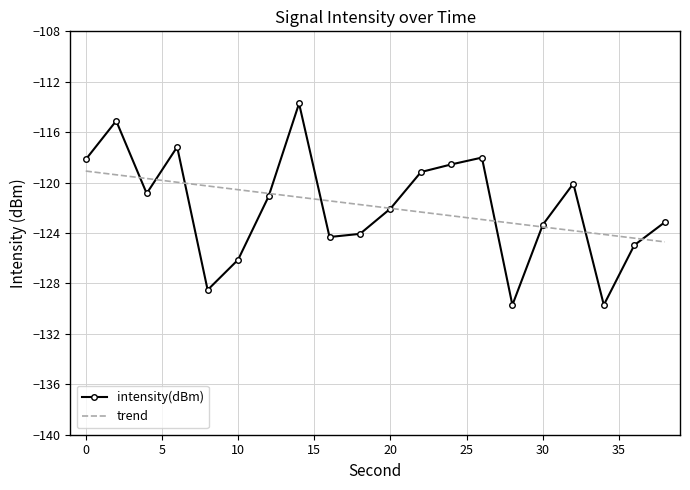

List the labels in order of value, largest first.

14, 2, 6, 26, 0, 24, 22, 32, 4, 12, 20, 38, 30, 18, 16, 36, 10, 8, 34, 28